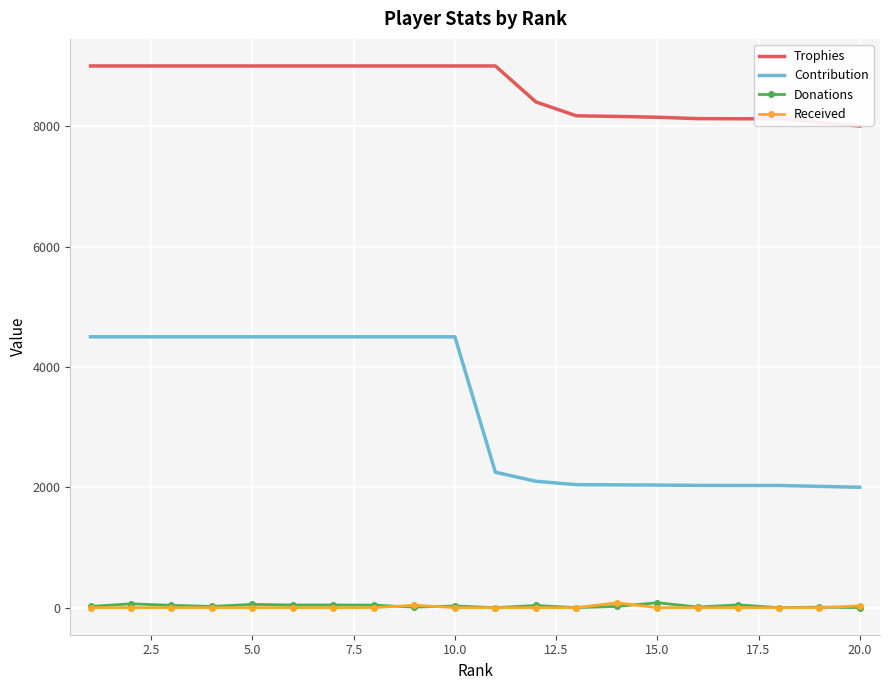

Which series has the largest range (max minus min)?

Contribution